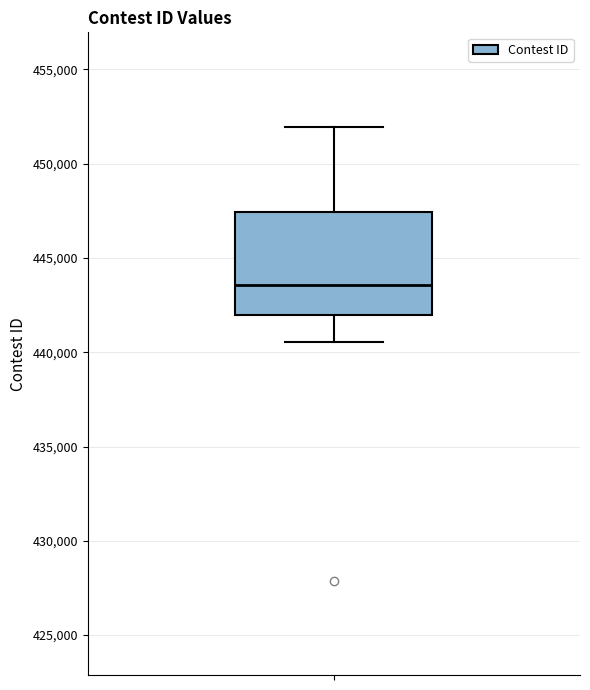

Where does the upper whisker of the box end on the y-axis? The values are not printed on the chart, so give them approximately, as read against the axis.

452000